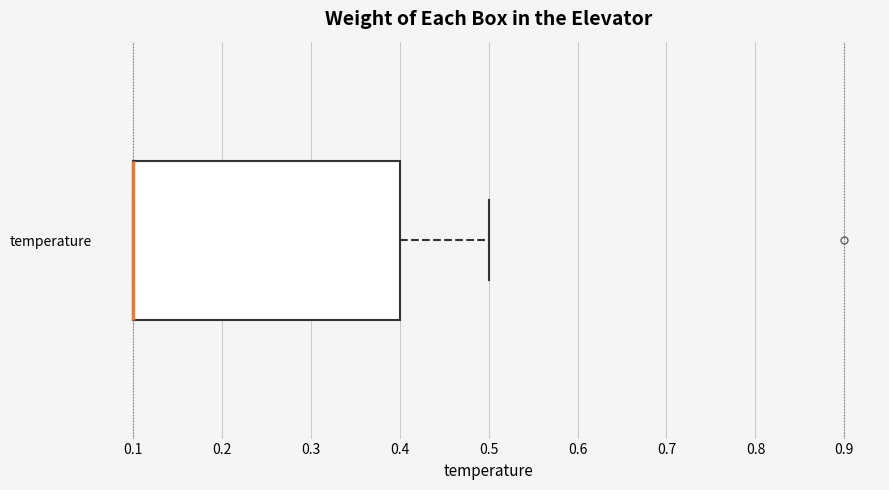

Transcribe this box plot: give where the median line is, the range the box spans, and where the two whiskers end, as read against the x-axis. The values are not printed on the chart, so give them approximately, as read against the axis.

median 0.1 (drawn on the box's left edge), box 0.1 to 0.4, whiskers 0.1 to 0.5